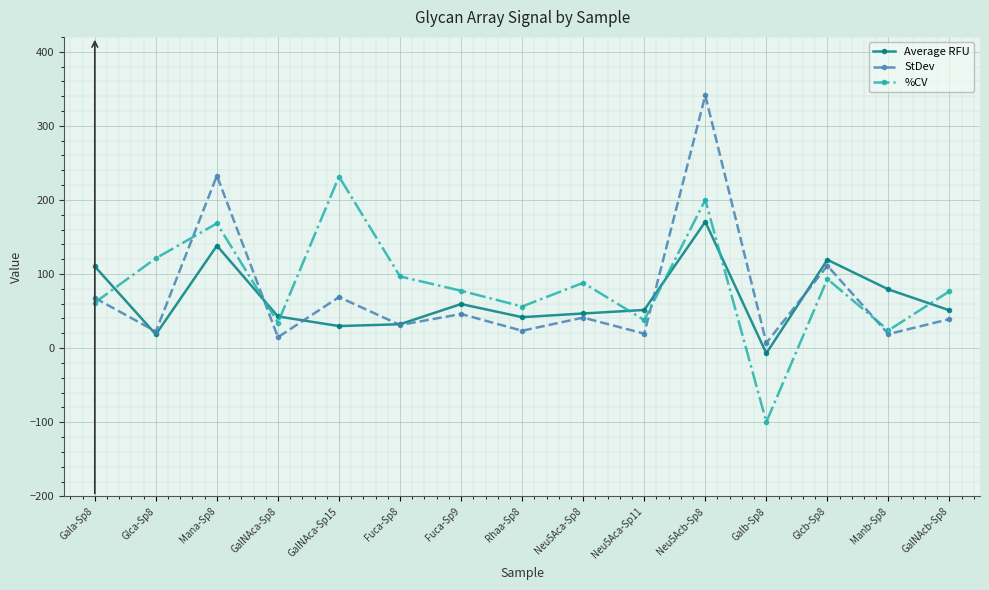

Does the chart display data point markers on the line(s)?

Yes